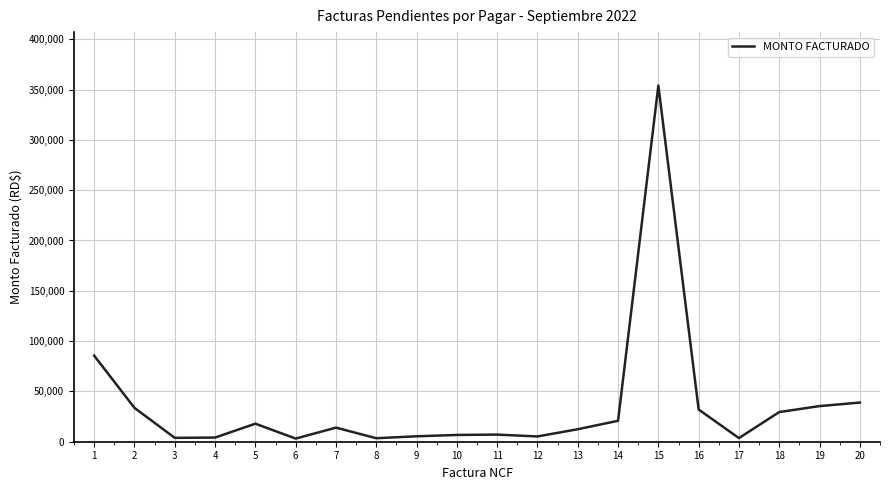

What value does the data have at 11?

7080.0